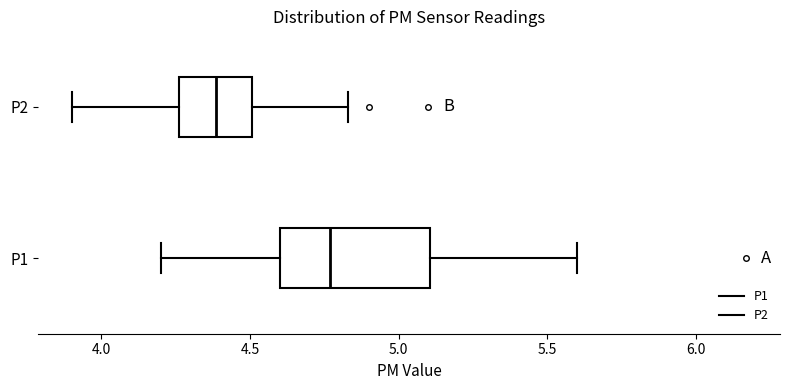

Where does the left whisker of the box for P1 end on the x-axis? The values are not printed on the chart, so give them approximately, as read against the axis.

4.20